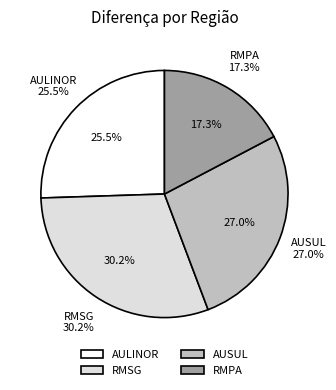

To the nearest percent, what is the difference between the largest and smallest slice percentages?

13%